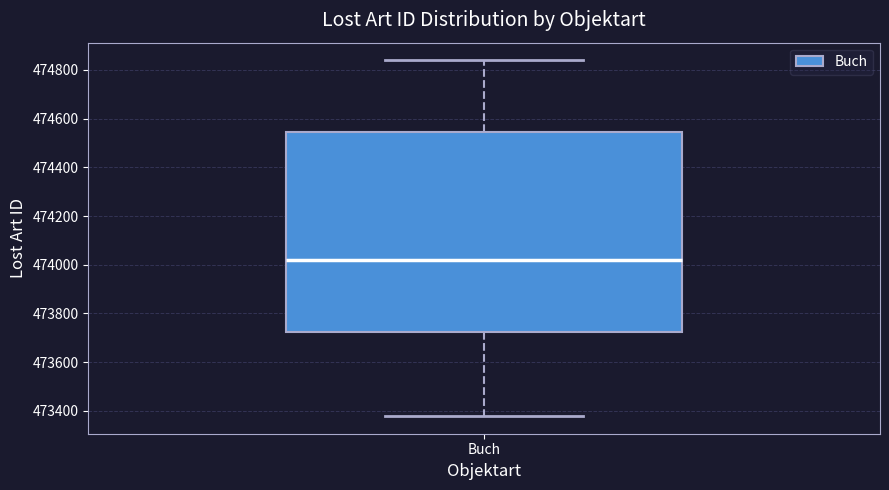

Read this box plot against the y-axis: the position of the median line, the range covered by the box, and the ends of both whiskers. The values are not printed on the chart, so give them approximately, as read against the axis.

median 474020, box 473720 to 474540, whiskers 473380 to 474840